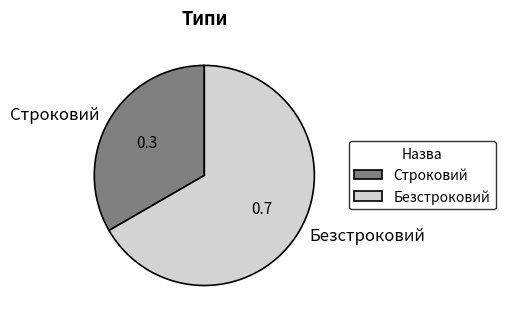

Is there any slice that represents more than half of the pie?

Yes